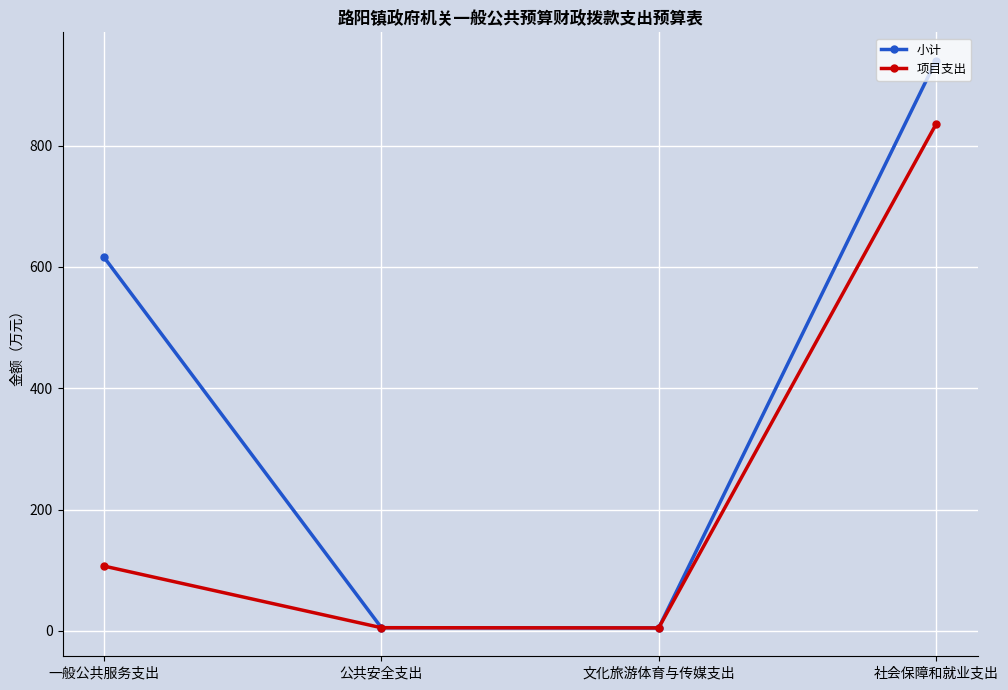

What is the greatest value displayed?

940.0